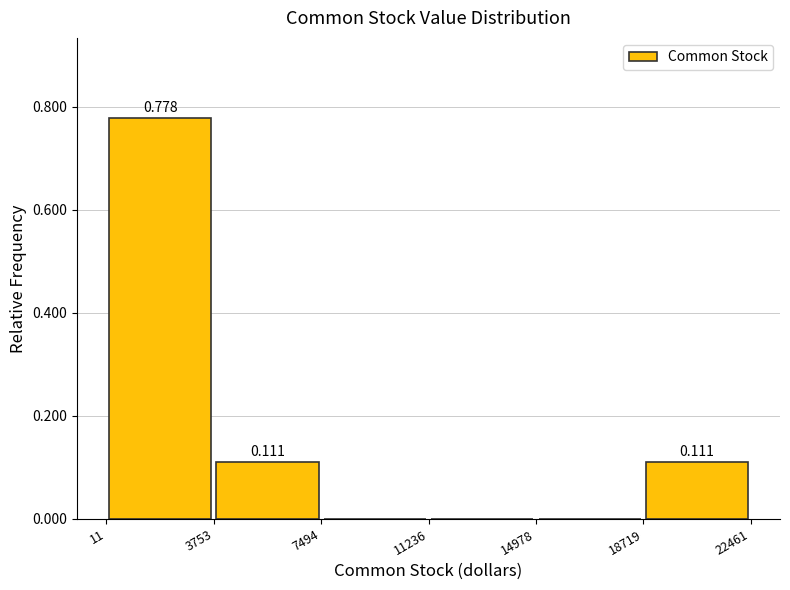

Which range on the x-axis has the tallest bar?

11 to 3753